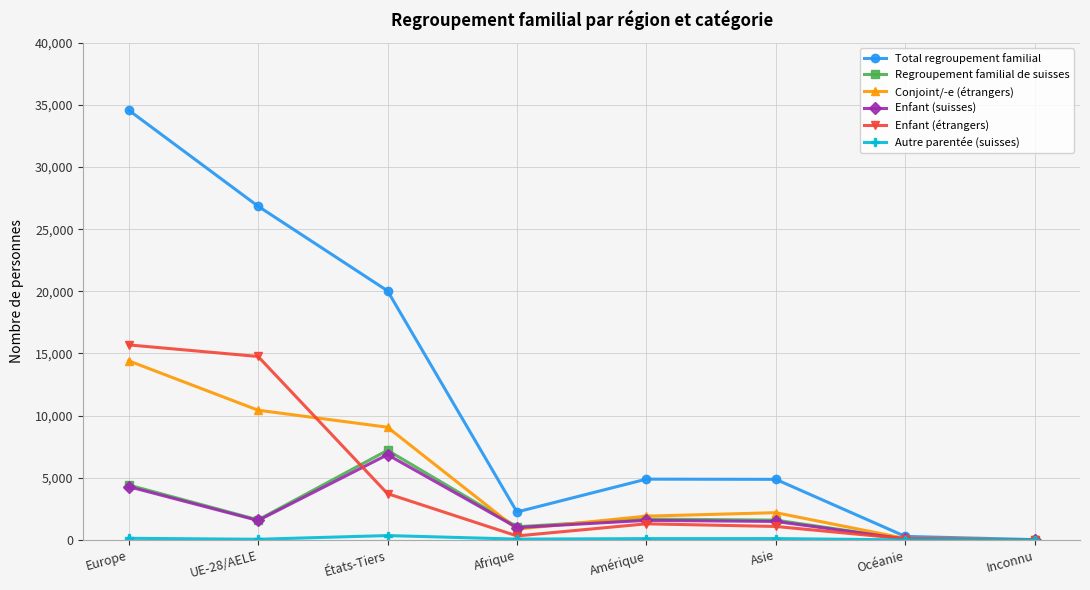

What is the label of the 8th point from the left?

Inconnu